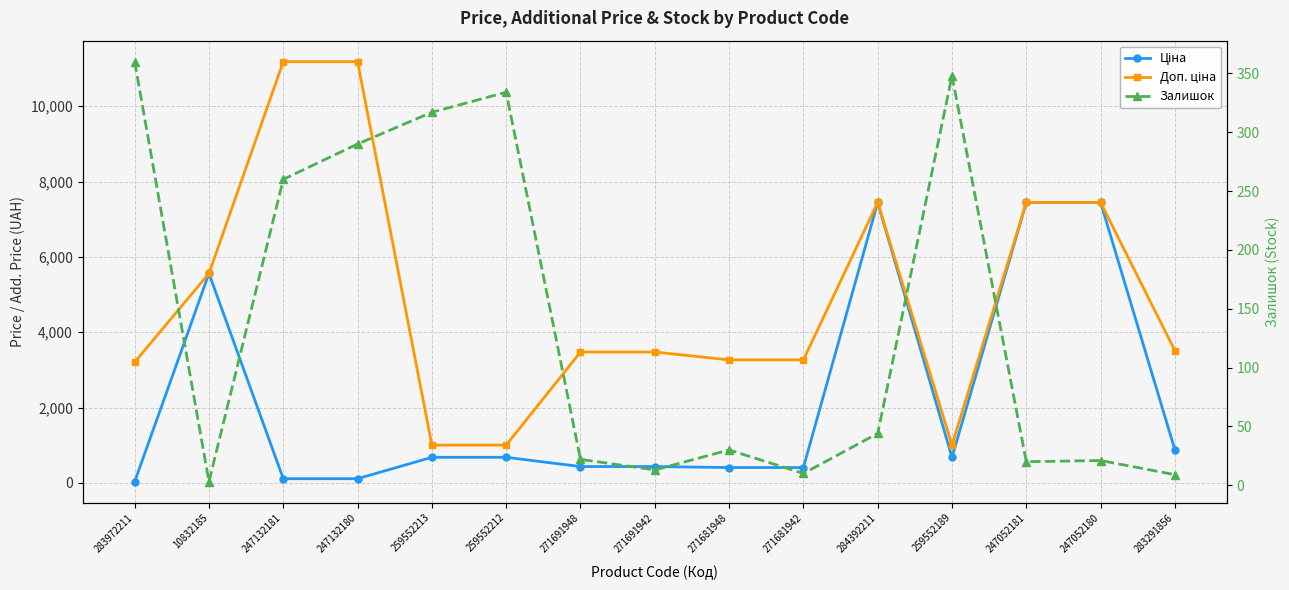

Reading left to right, what are all the values shown in this chart?

Ціна: 32.0	5560.3	111.8	111.8	679.8	679.8	434.3	434.3	408.2	408.2	7444.6	679.8	7444.6	7444.6	878.0
Доп. ціна: 3205.0	5560.3	11182.0	11182.0	1004.1	1004.1	3474.1	3474.1	3265.8	3265.8	7444.6	1004.1	7444.6	7444.6	3511.9
Залишок: 360.0	3.0	260.0	290.0	317.0	334.0	22.0	13.0	30.0	10.0	44.0	348.0	20.0	21.0	9.0